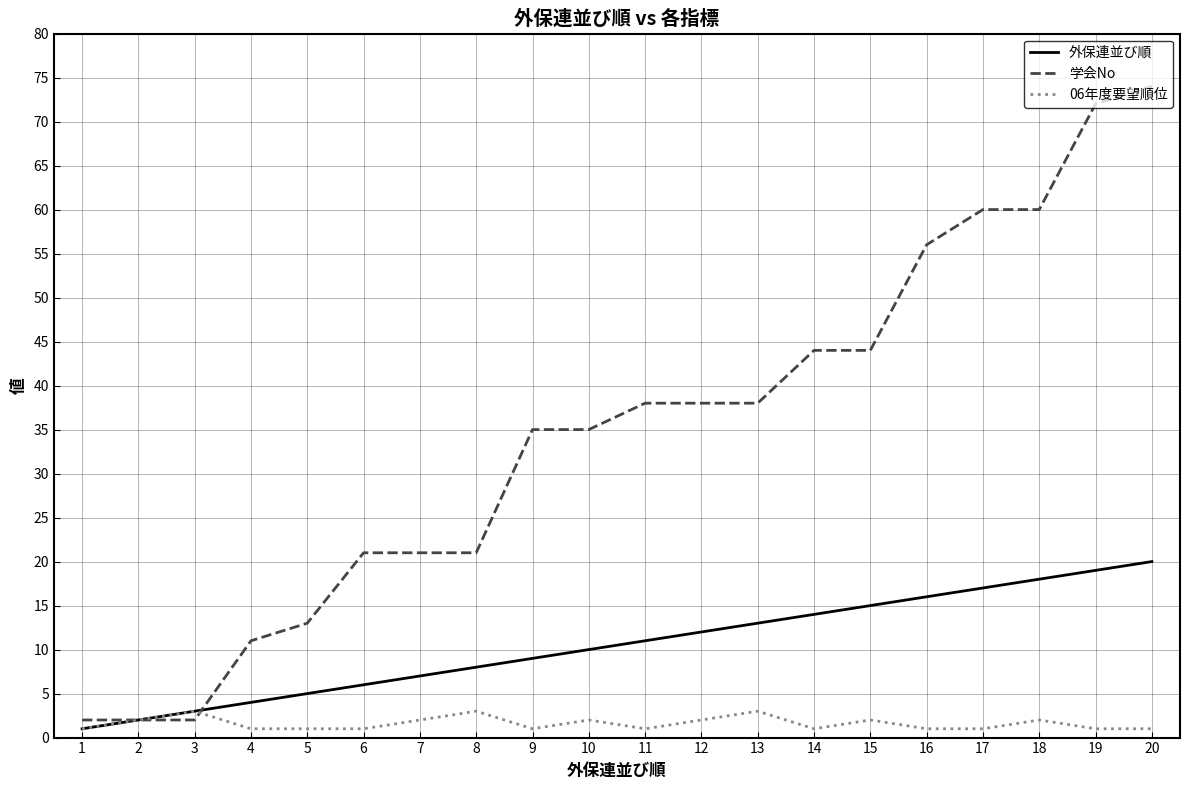

True or false: 学会No and 06年度要望順位 cross at least once.

True